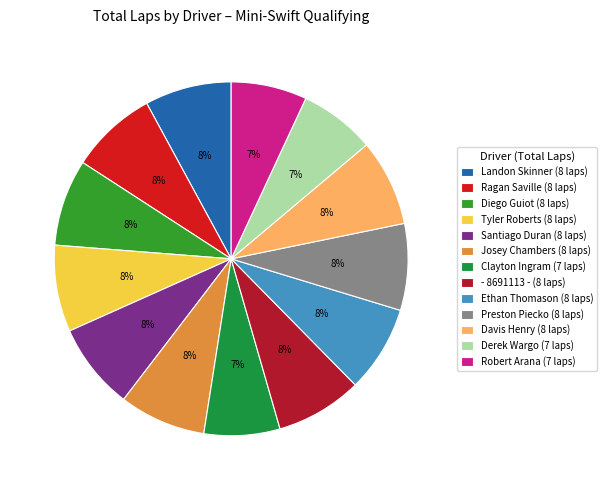

Between Josey Chambers and Ragan Saville, which is larger?

Josey Chambers